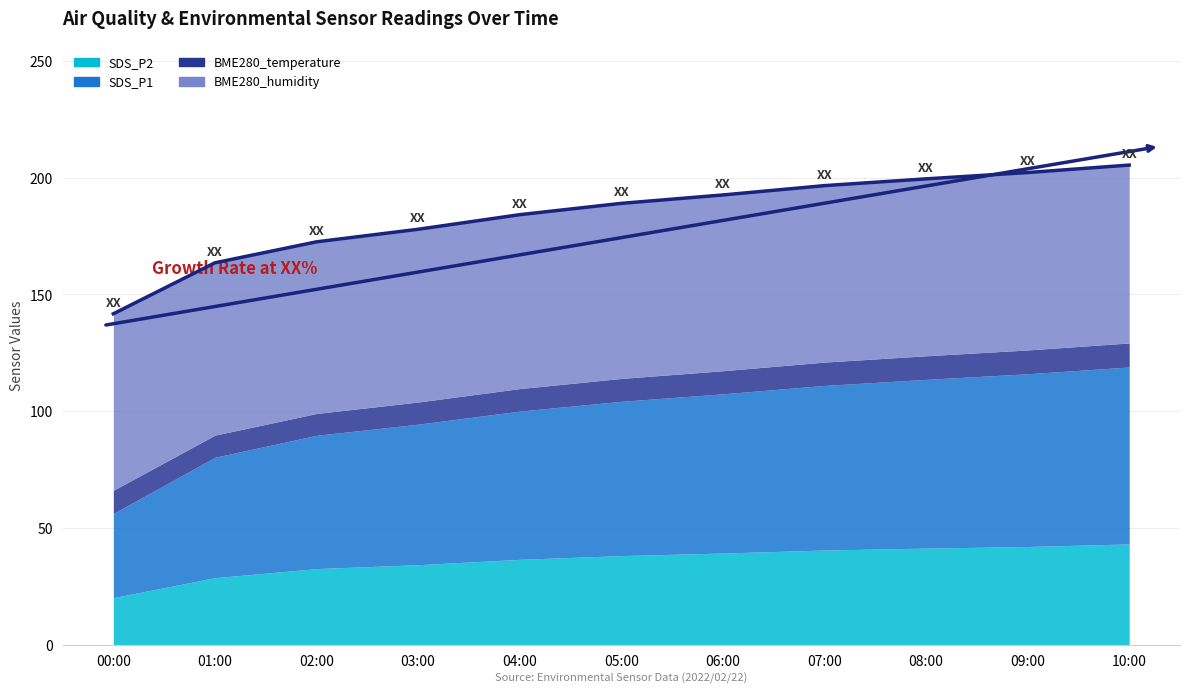

True or false: BME280_temperature and SDS_P1 intersect in this chart.

False